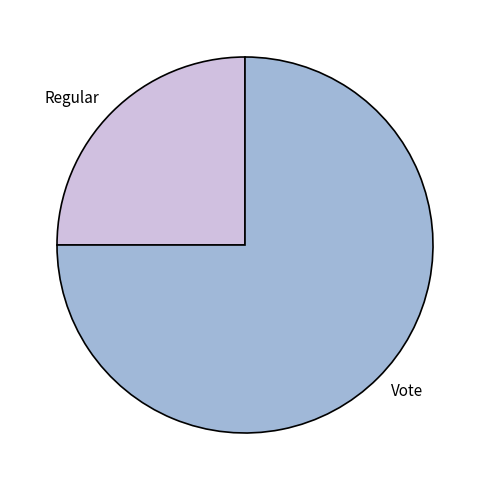

Which slice is the largest?

Vote